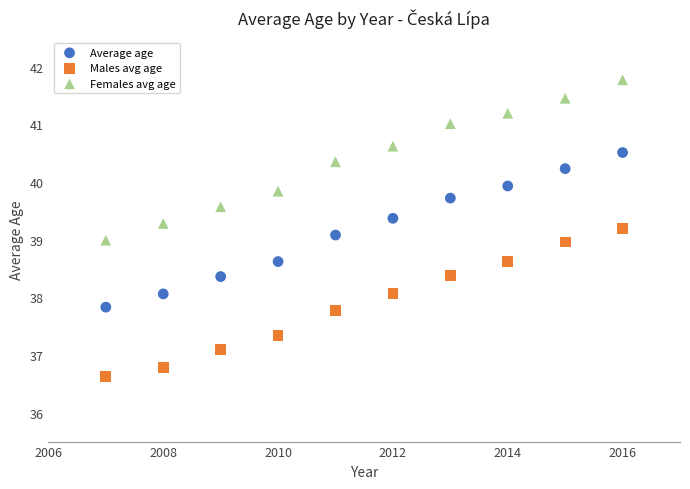

Across all data points, what is the range of X values (max minus min)?

9.0